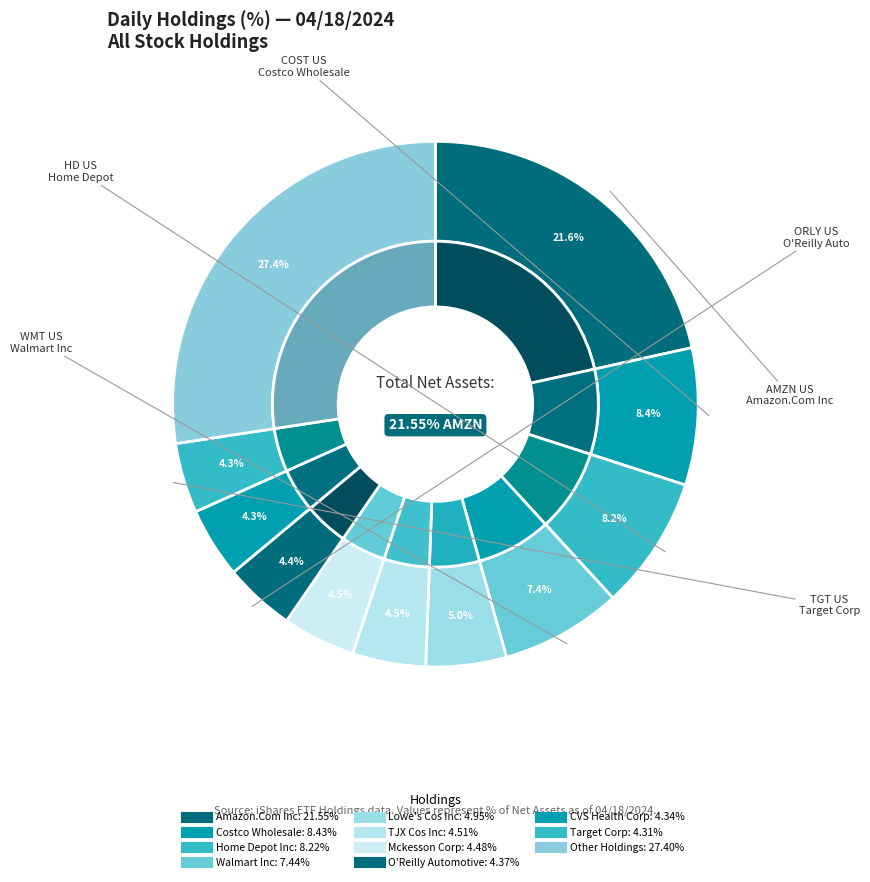

To the nearest percent, what is the combined percentage of COST US and Other?

36%